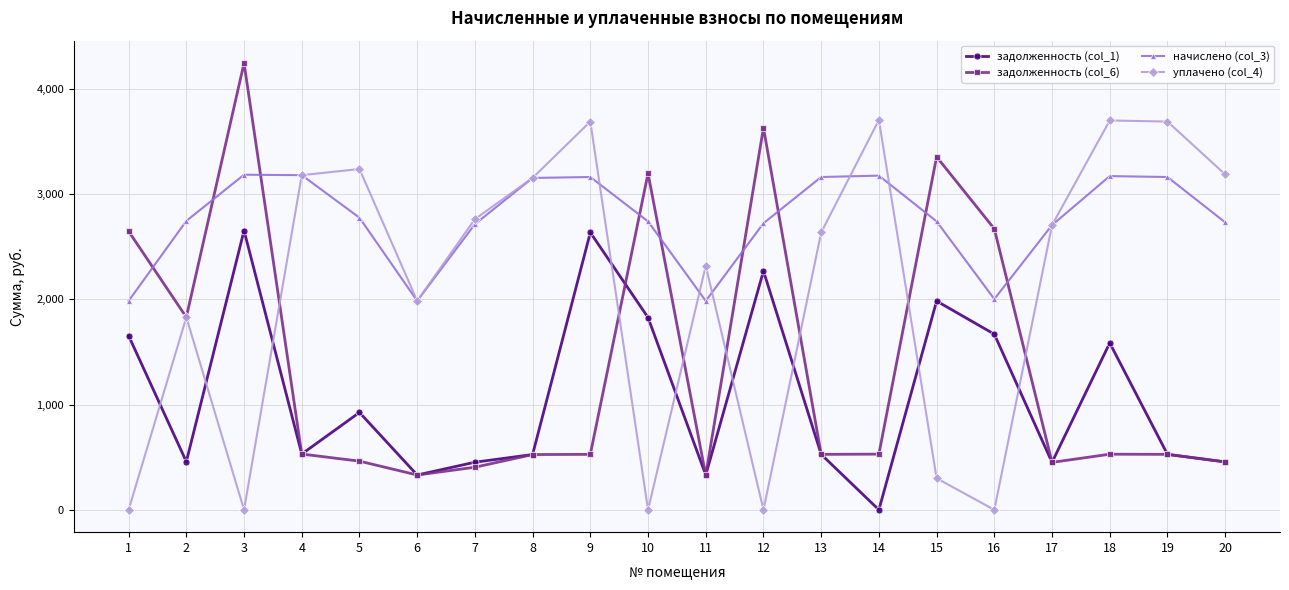

Which series has the widest spread of values?

задолженность (col_6)